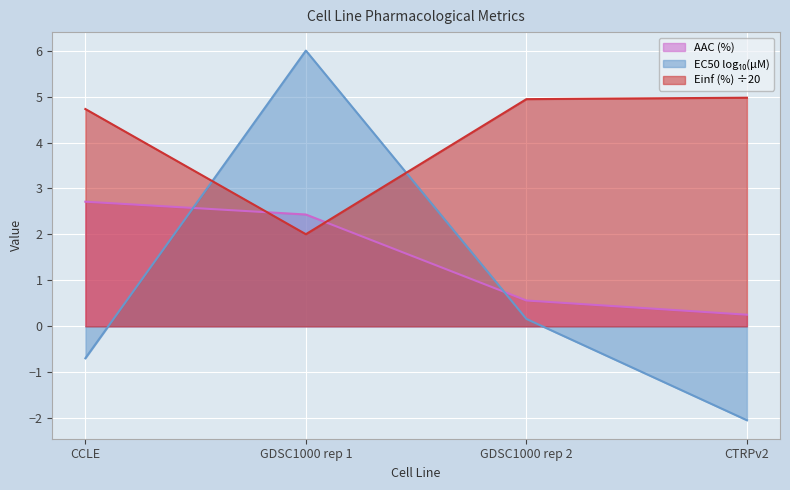

Where do EC50 (µM) and AAC (%) first cross each other?

CCLE and GDSC1000 rep 1